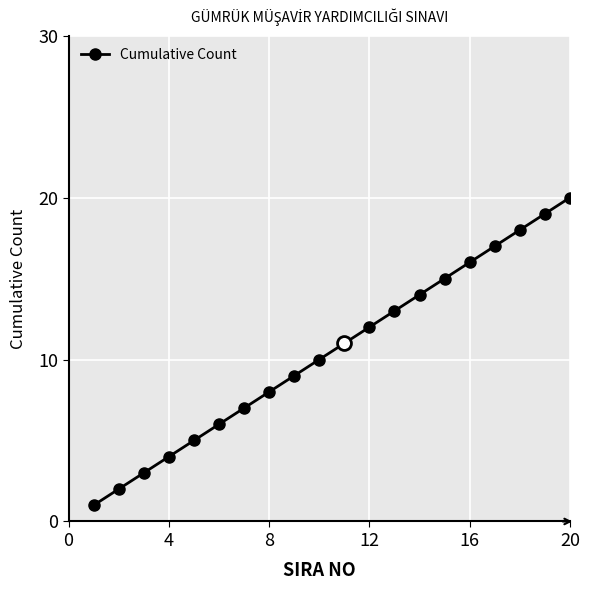

What is the value of the 2nd point from the left?

2